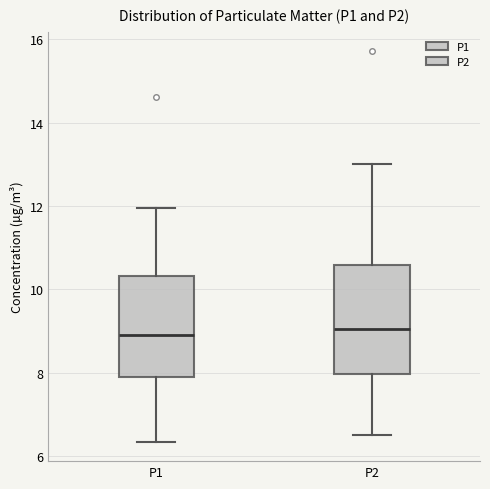

Where does the lower whisker of the box for P2 end on the y-axis? The values are not printed on the chart, so give them approximately, as read against the axis.

6.6